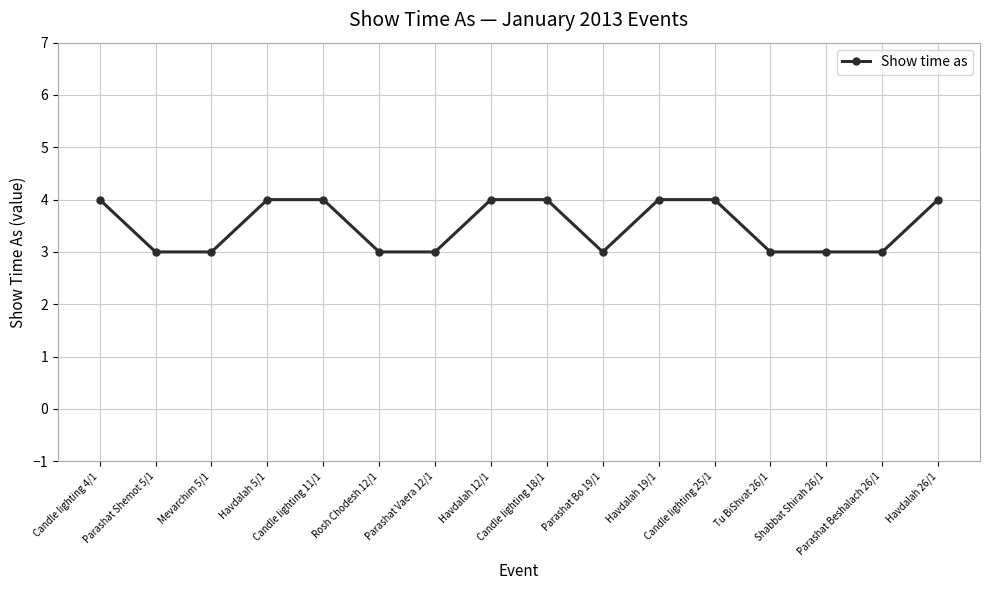

What is the value of the 5th point from the left?

4